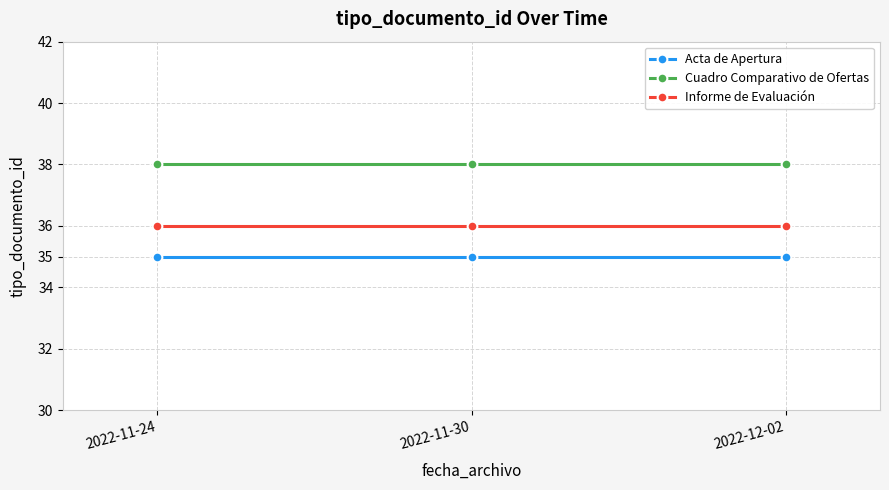

What is the lowest value of the Cuadro Comparativo de Ofertas series?

38